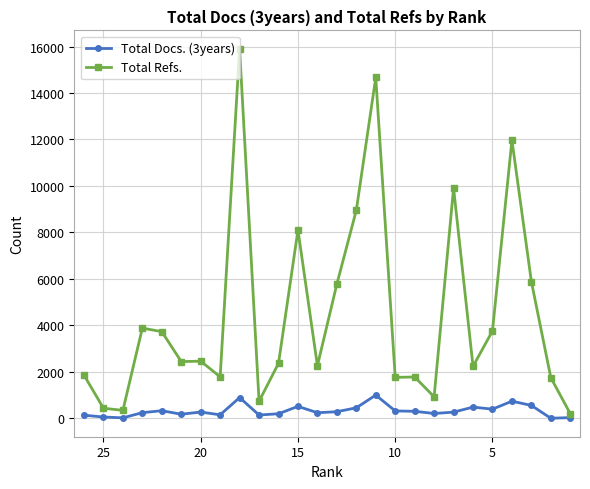

Count the number of categories in the chart.

26